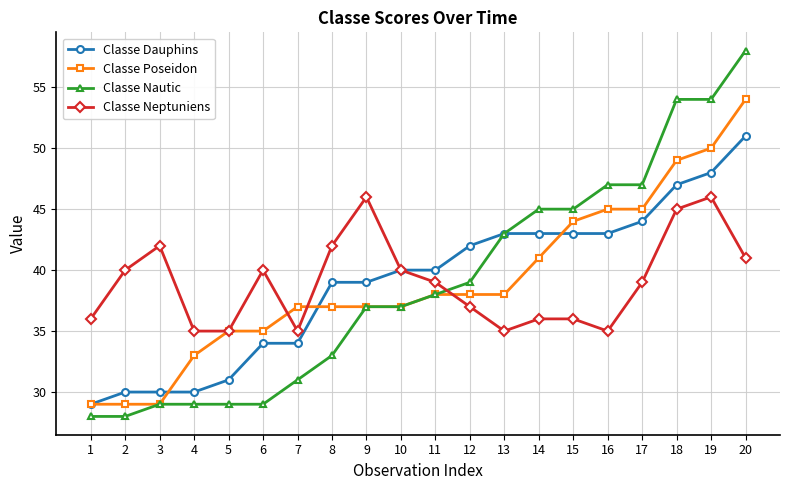

Is this an area chart (filled region under the line)?

No